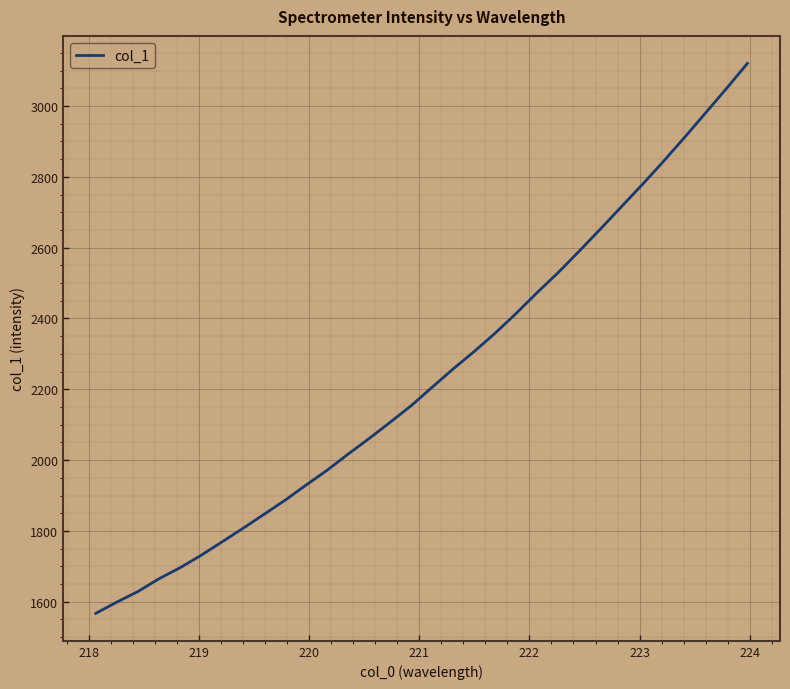

What is the minimum value shown in the chart?

1567.3